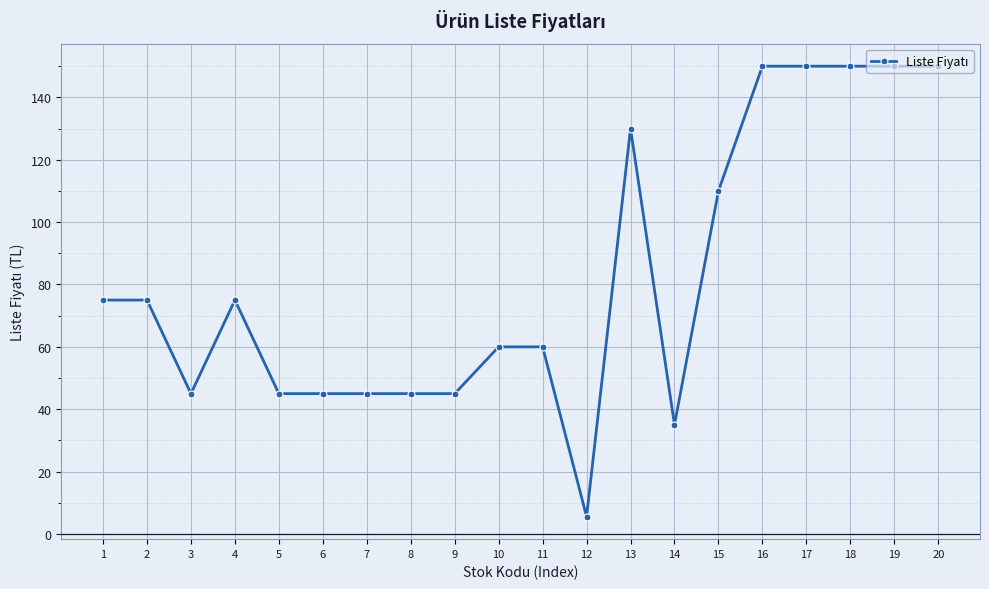

Is it true that the value at 13 is 130.0?

True